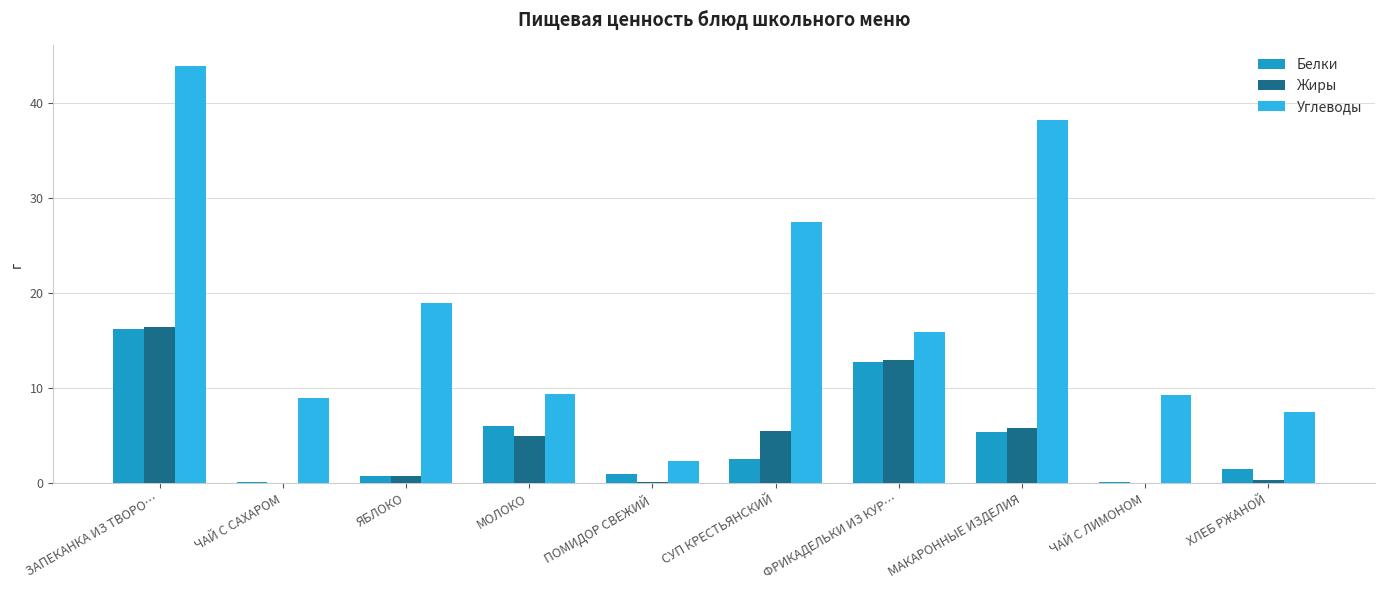

At which label is Белки closest to 8?

МОЛОКО